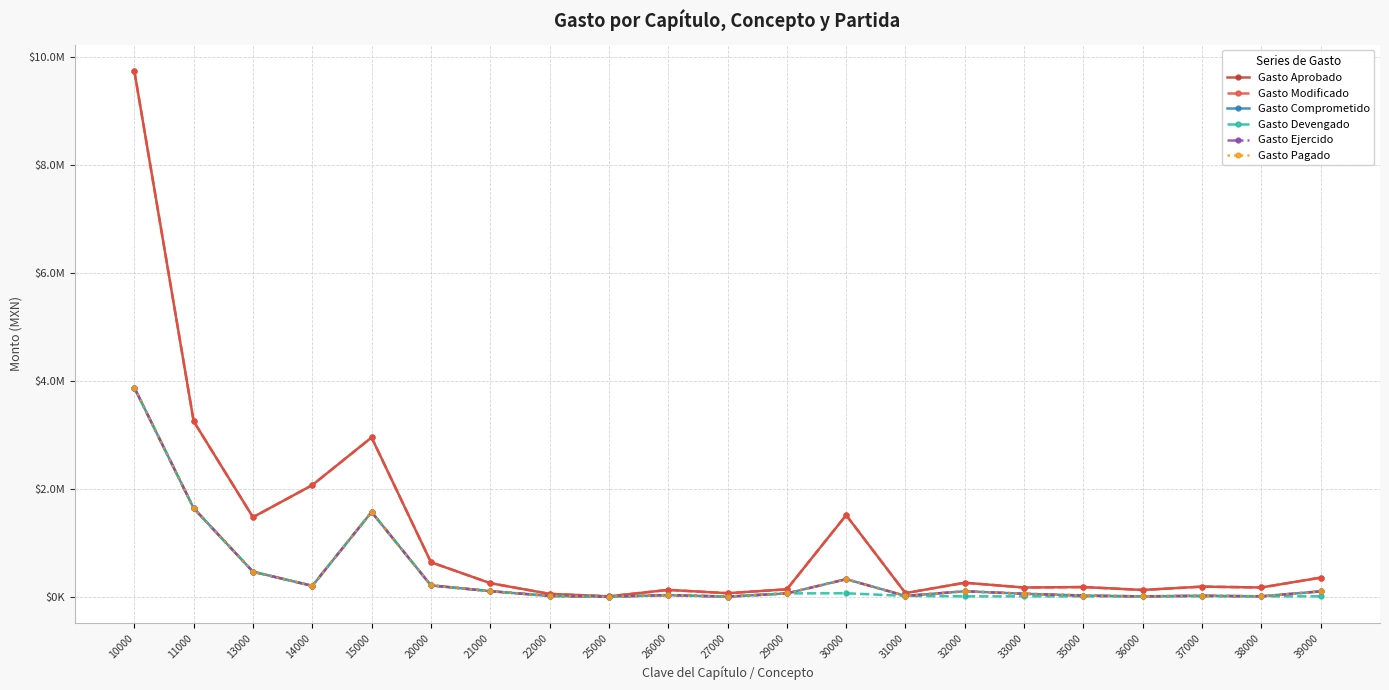

Is this an area chart (filled region under the line)?

No